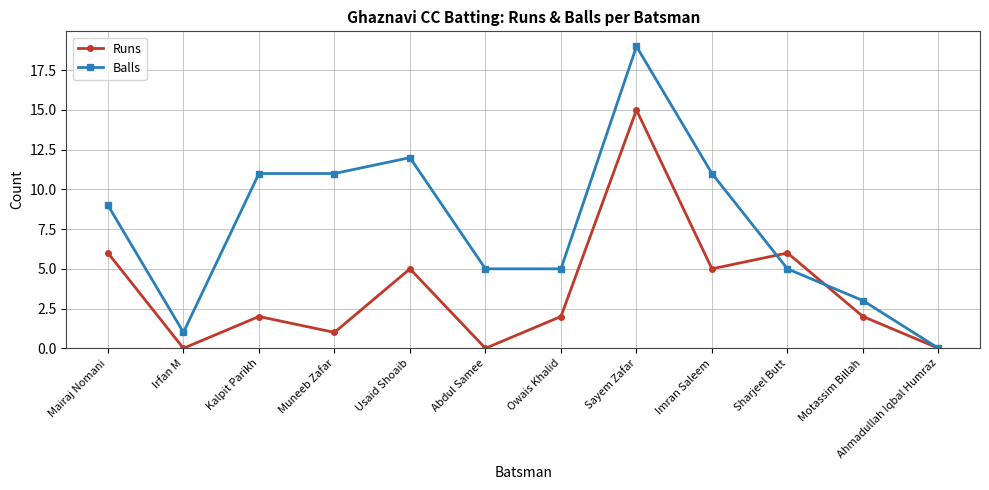

How many lines are shown in the chart?

2